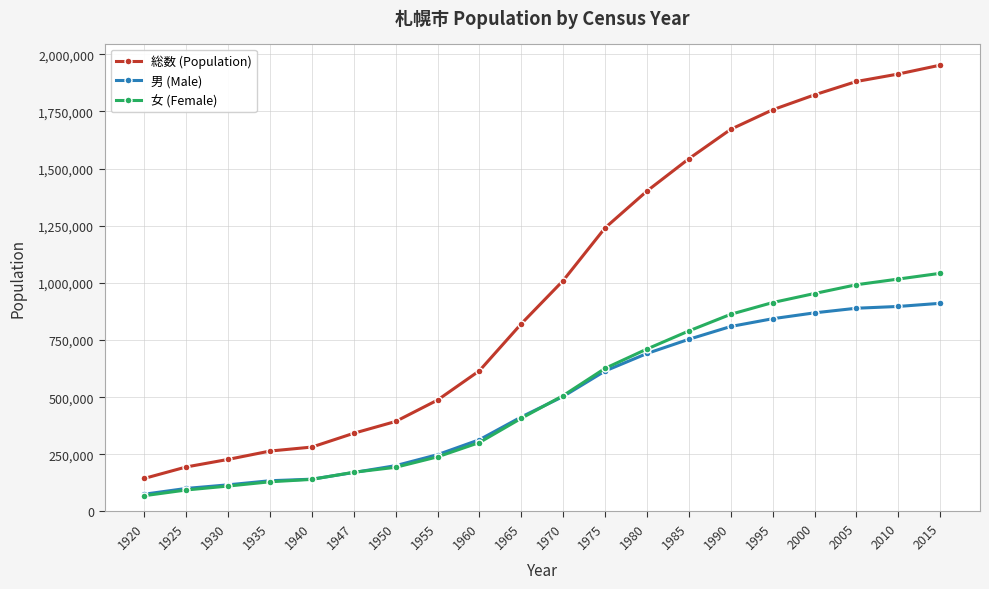

What is the smallest value displayed?

69053